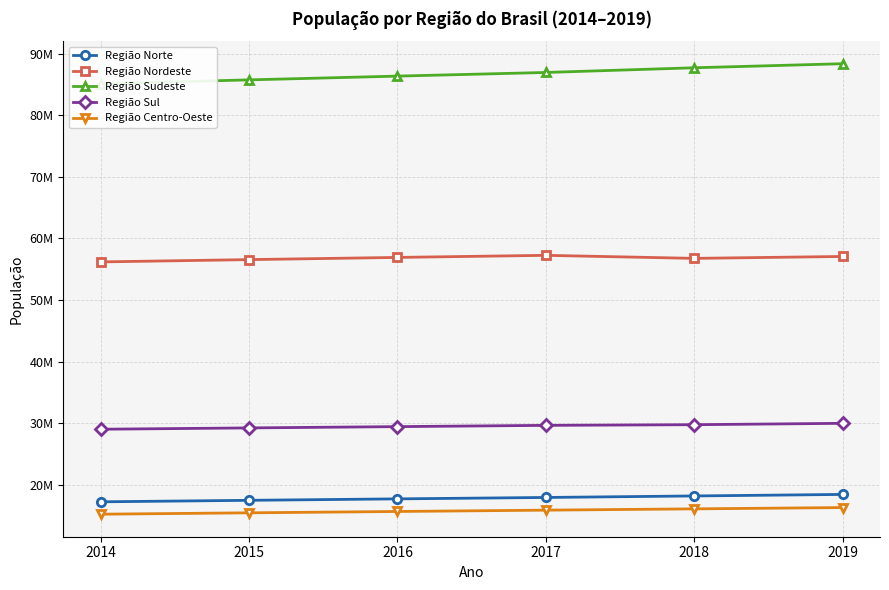

Reading left to right, transcribe all the data shown in this chart.

Região Norte: 17231027	17472636	17707783	17936201	18182253	18430980
Região Nordeste: 56186190	56560081	56915936	57254159	56760780	57071654
Região Sudeste: 85115623	85745520	86356952	86949714	87711946	88371433
Região Sul: 29016114	29230180	29439773	29644948	29754036	29975984
Região Centro-Oeste: 15219608	15442232	15660988	15875907	16085885	16297074